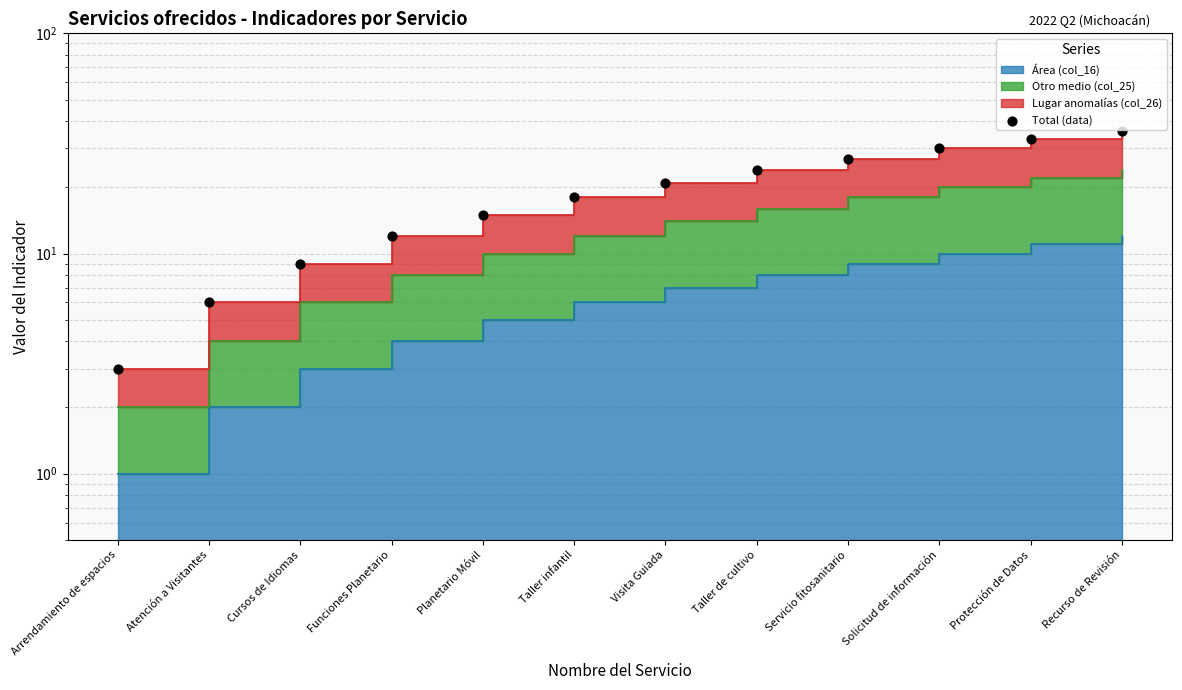

What is the change in value from Visita Guiada to Protección de Datos?

+12